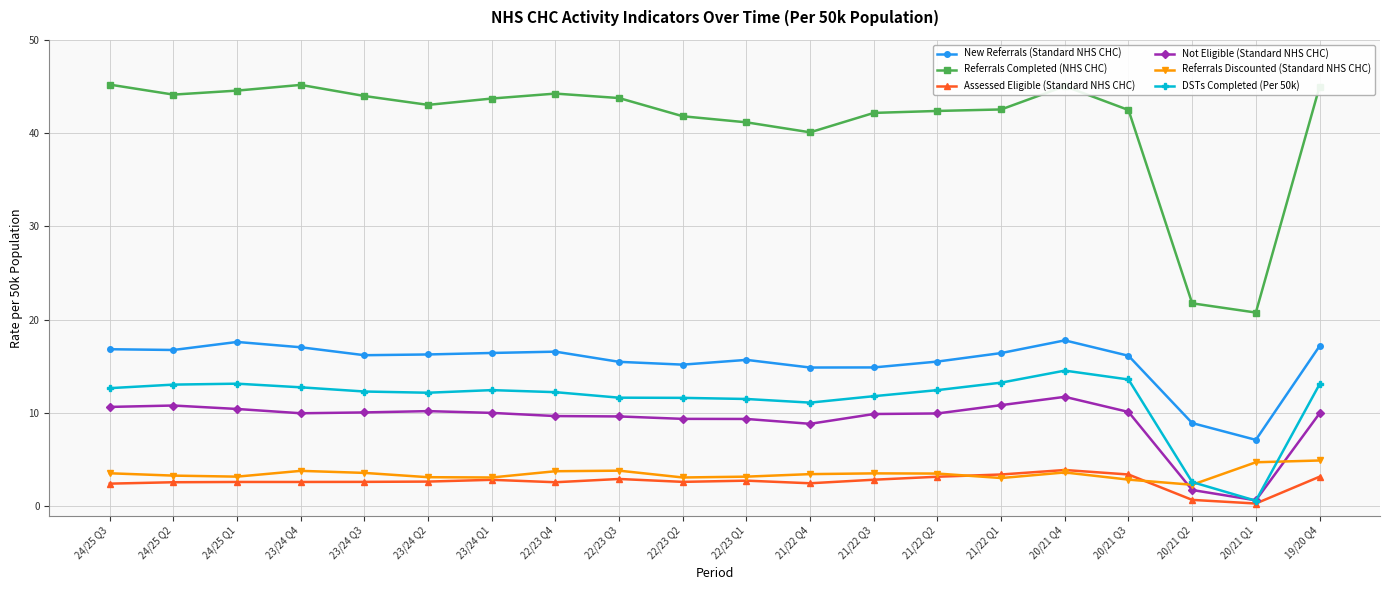

How many lines are shown in the chart?

6